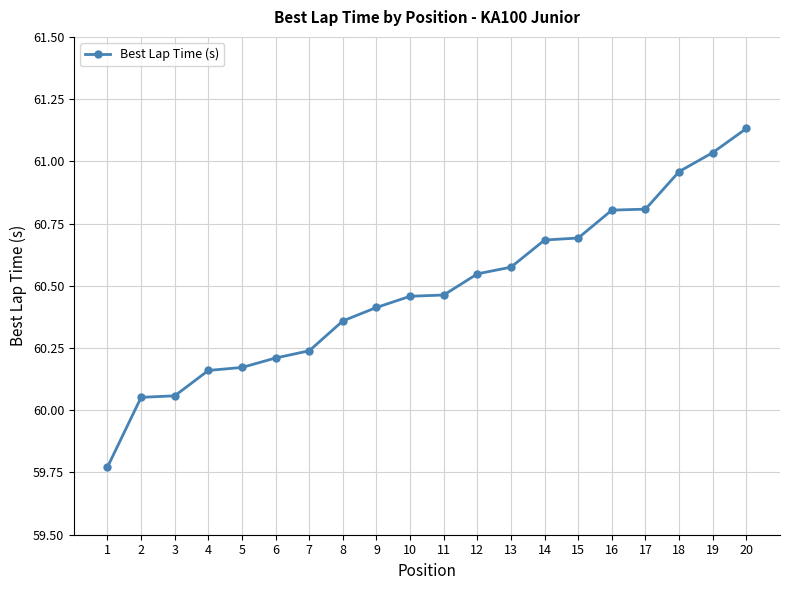

The chart shows a value of 60.2 at 6. True or false?

True